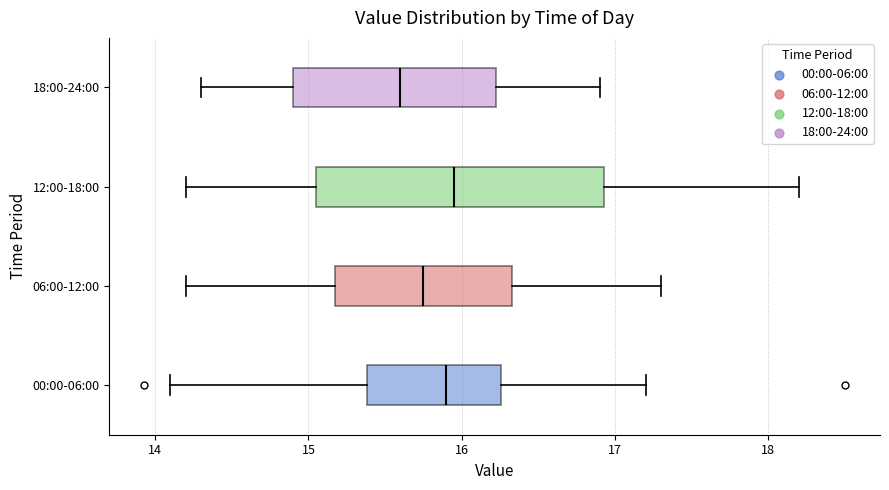

Comparing the boxes themselves (not the whiskers), which one is the widest?

12:00-18:00